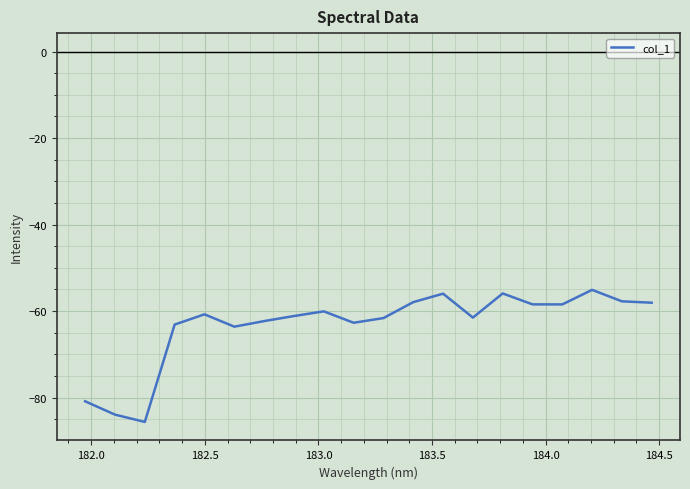

Does the chart display data point markers on the line(s)?

No